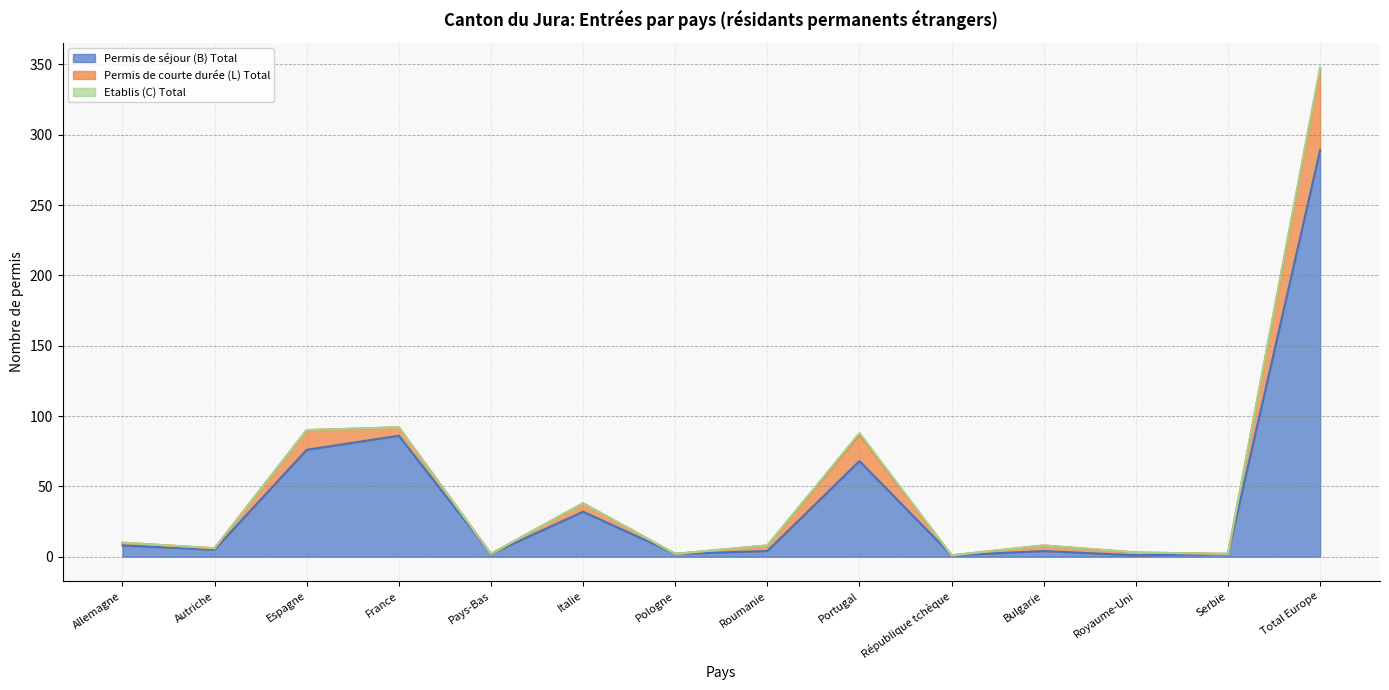

Which category has the lowest value in the Permis de séjour (B) Total series?

République tchèque